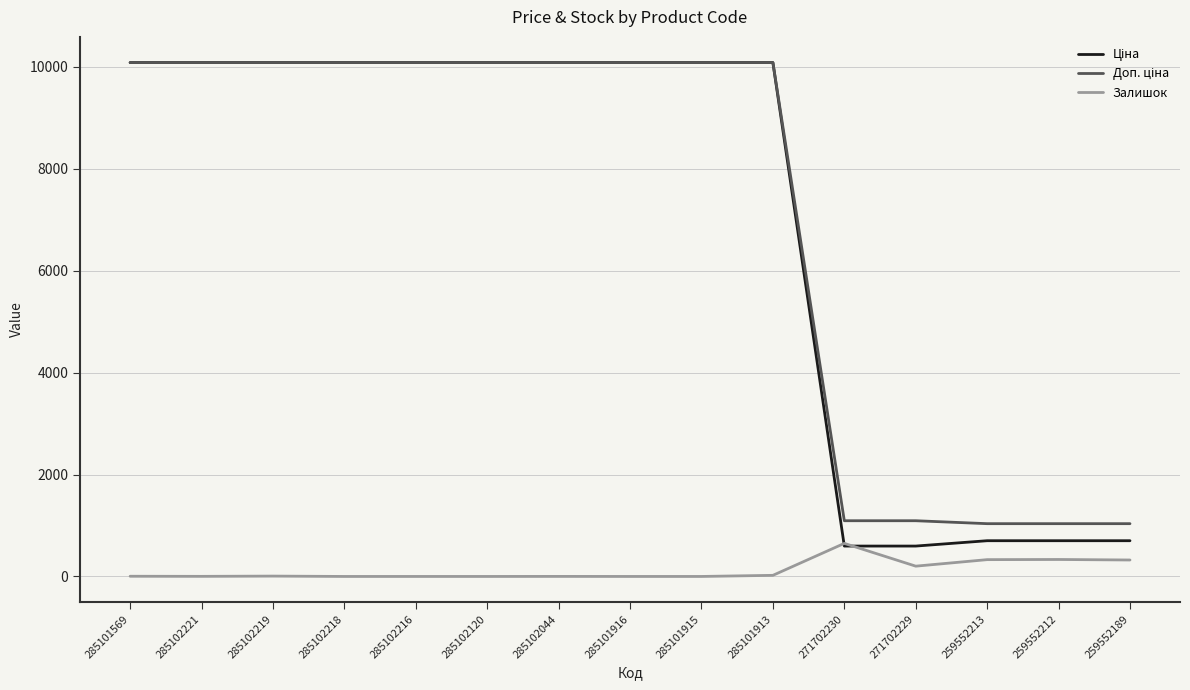

Is this an area chart (filled region under the line)?

No